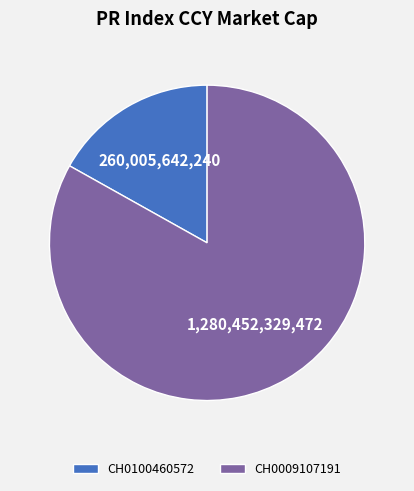

Does any single category account for the majority?

Yes